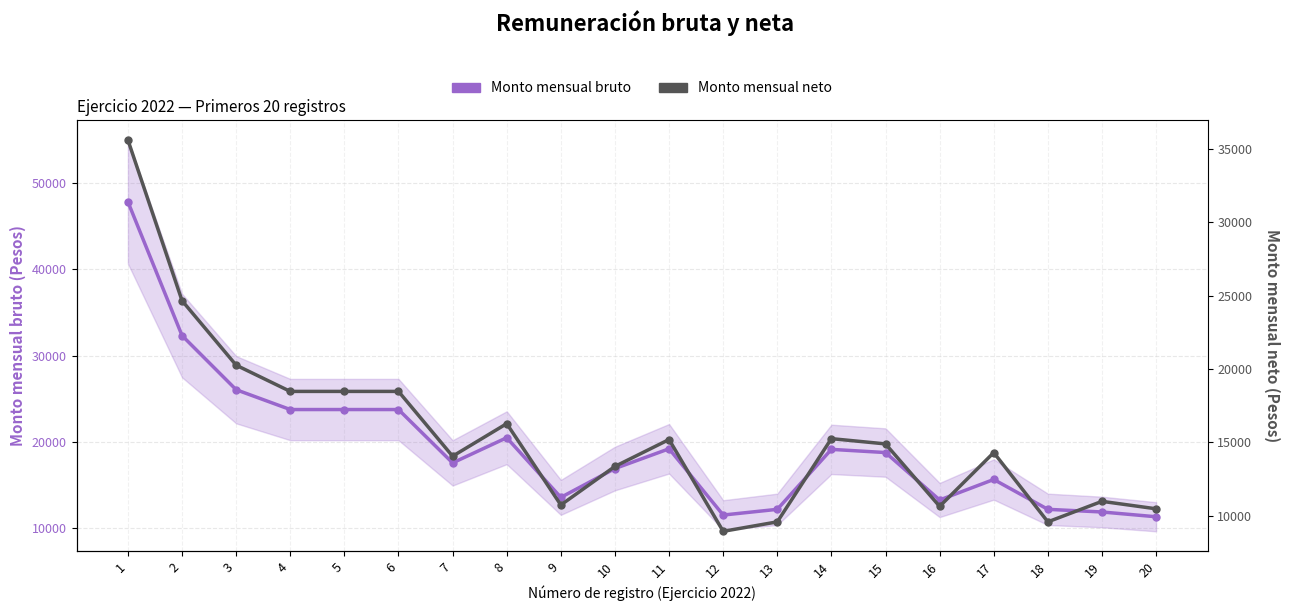

Which category has the lowest value across all series?

12